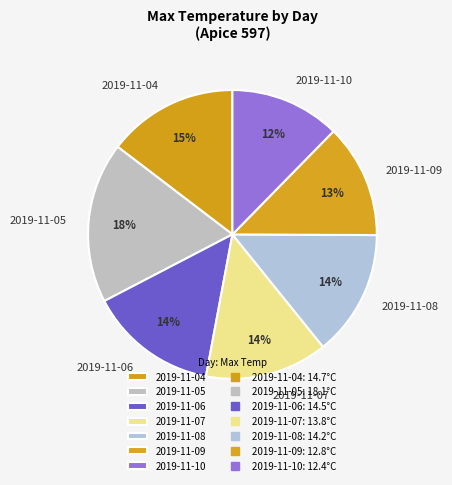

What percentage is the 2019-11-04 slice, to the nearest percent?

15%